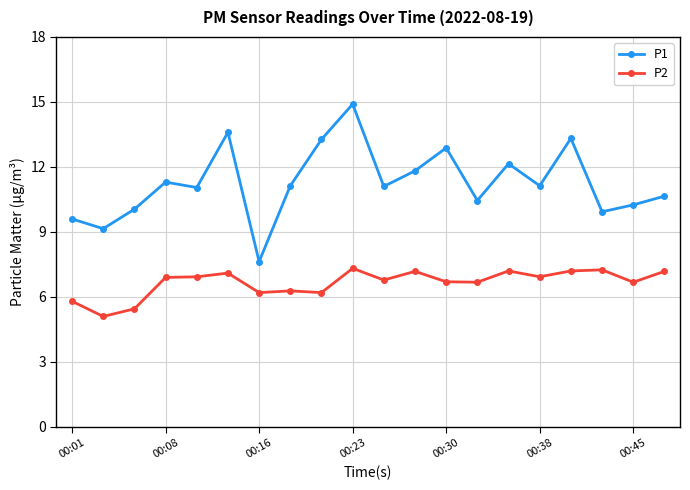

What is the lowest value of the P1 series?

7.6